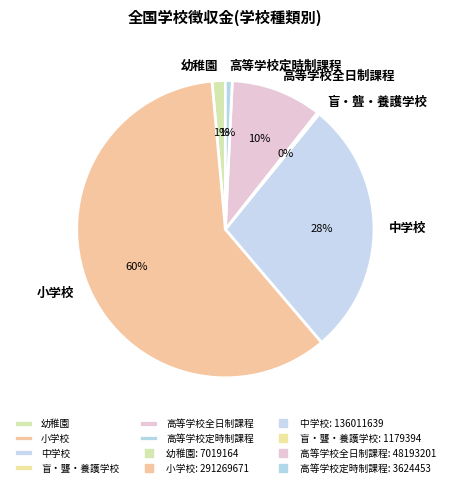

Do 中学校 and 高等学校全日制課程 together represent more than half of the pie?

No